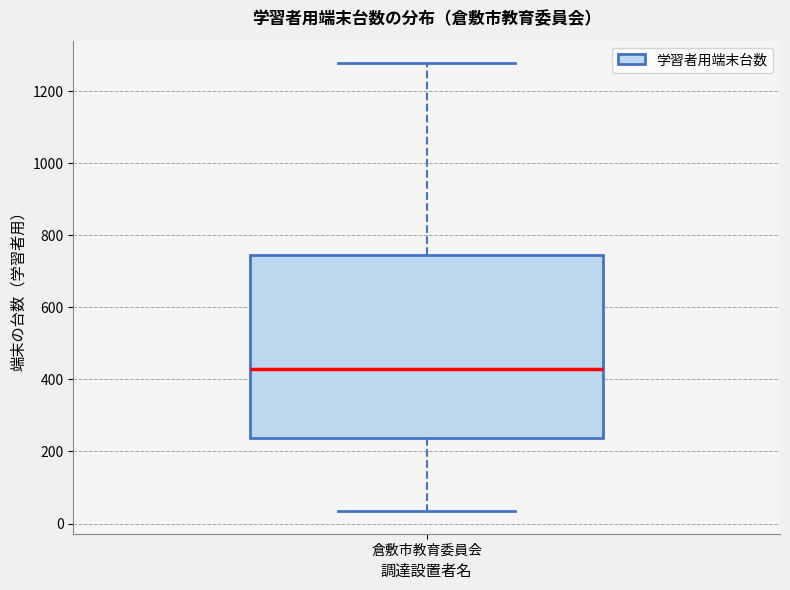

Transcribe this box plot: give where the median line is, the range the box spans, and where the two whiskers end, as read against the y-axis. The values are not printed on the chart, so give them approximately, as read against the axis.

median 420, box 240 to 740, whiskers 40 to 1280